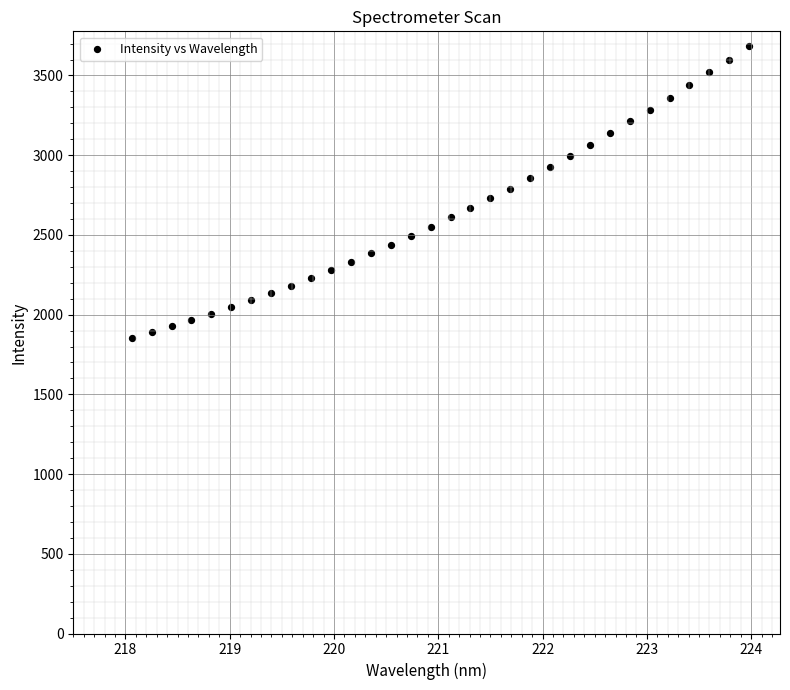

What is the range of X values (max minus min)?

5.9